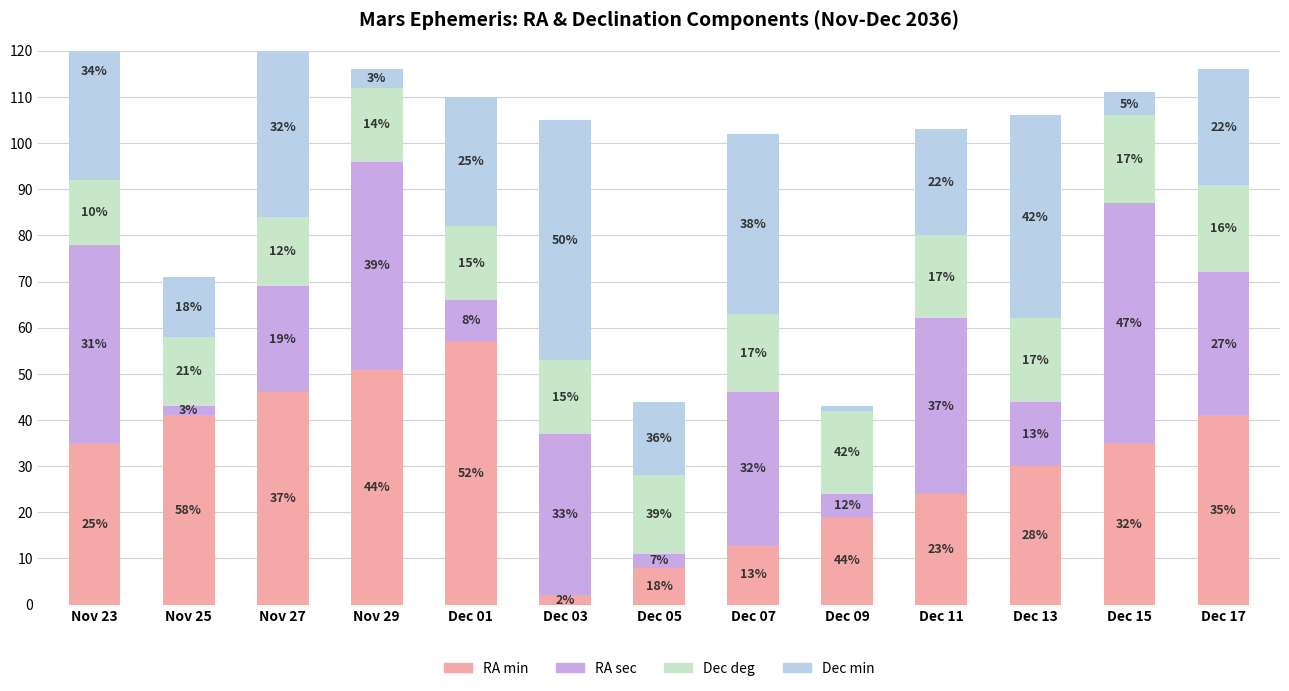

What is the minimum value shown in the chart?

1